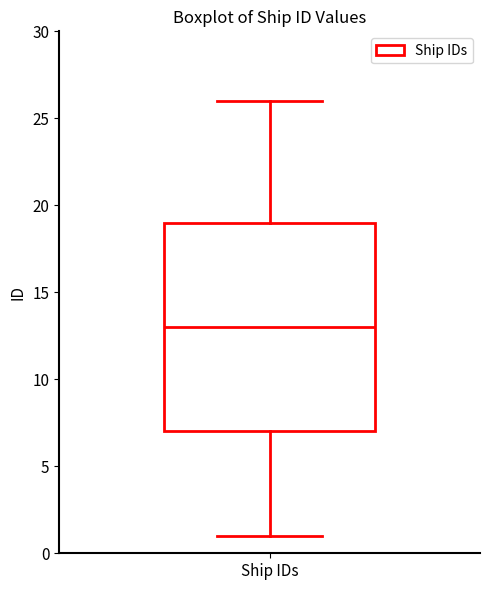

Transcribe this box plot: give where the median line is, the range the box spans, and where the two whiskers end, as read against the y-axis. The values are not printed on the chart, so give them approximately, as read against the axis.

median 13, box 7 to 19, whiskers 1 to 26